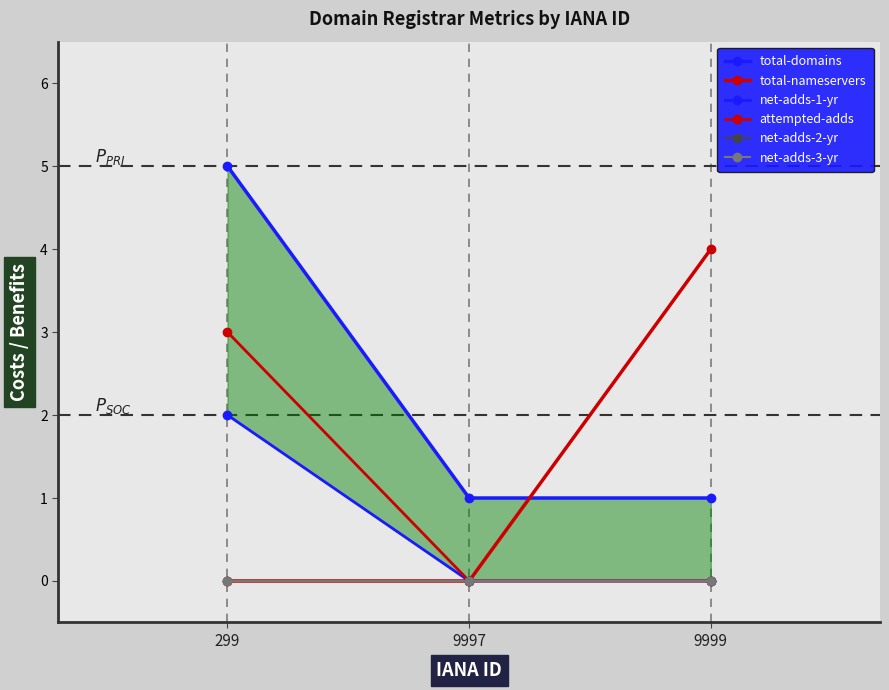

What is the total value across all series at 299?

10